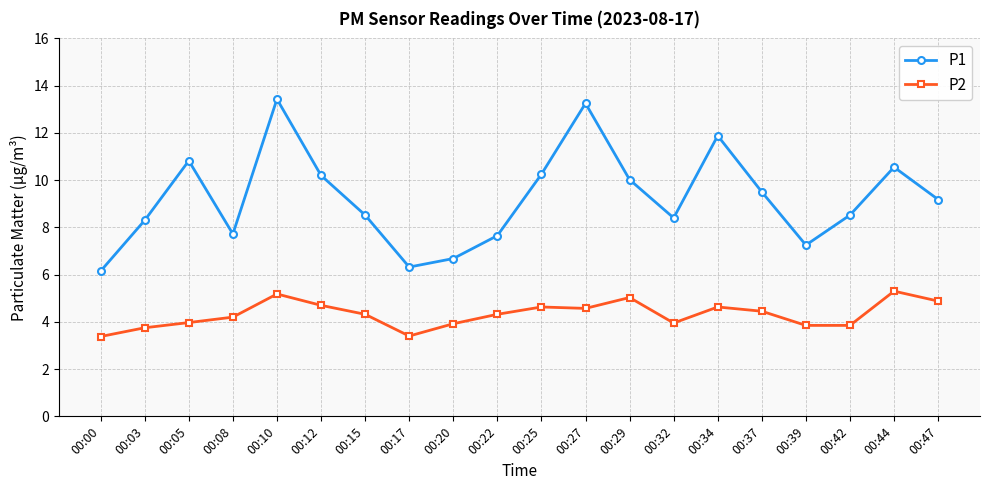

What is the highest value of the P1 series?

13.4